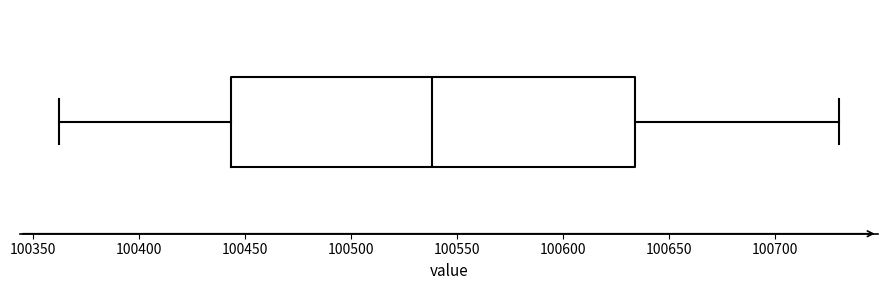

Read this box plot against the x-axis: the position of the median line, the range covered by the box, and the ends of both whiskers. The values are not printed on the chart, so give them approximately, as read against the axis.

median 100540, box 100445 to 100635, whiskers 100360 to 100730